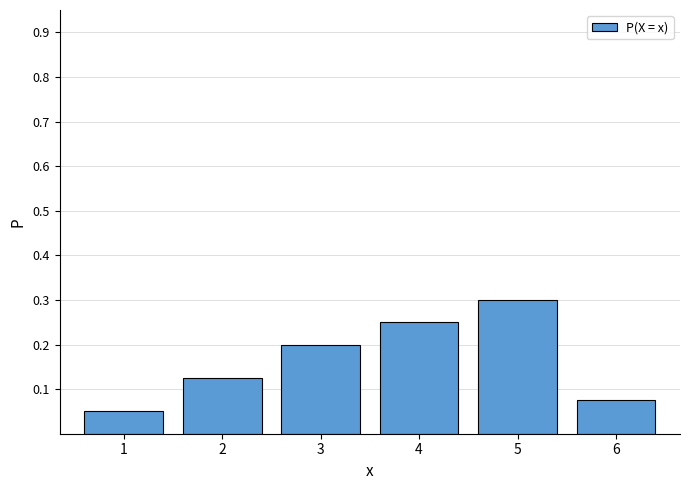

Is it true that the value at 3 is 0.2?

True